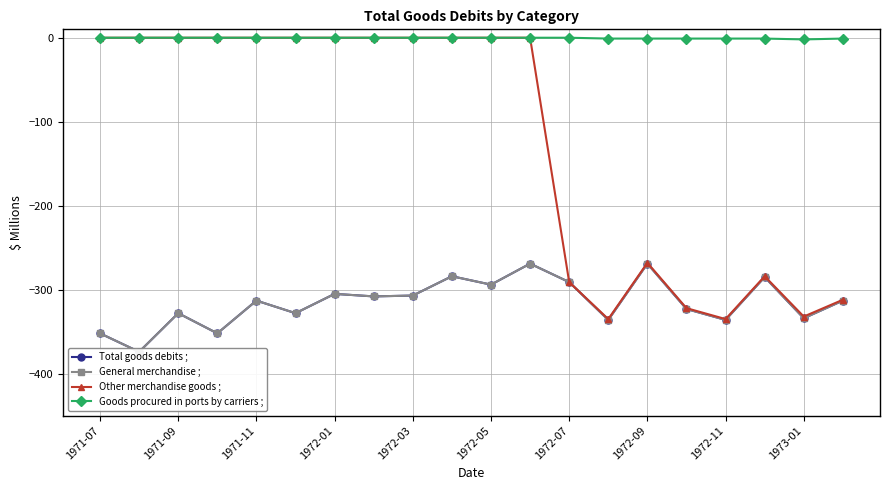

How many data points in General merchandise ; are less than -313?

9